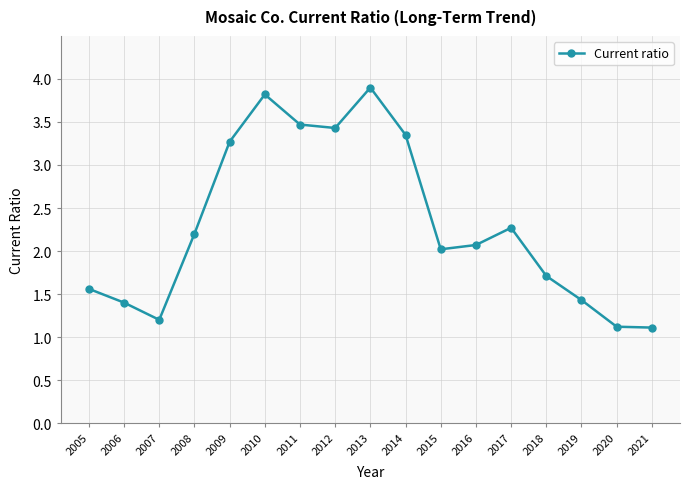

What is the smallest value displayed?

1.1